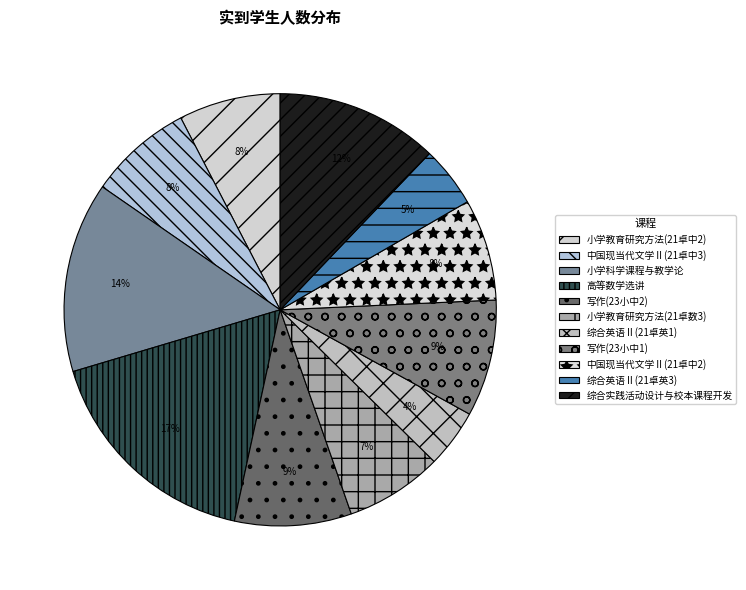

What portion of the pie excludes 中国现当代文学Ⅱ(21卓中2)?

92.4%